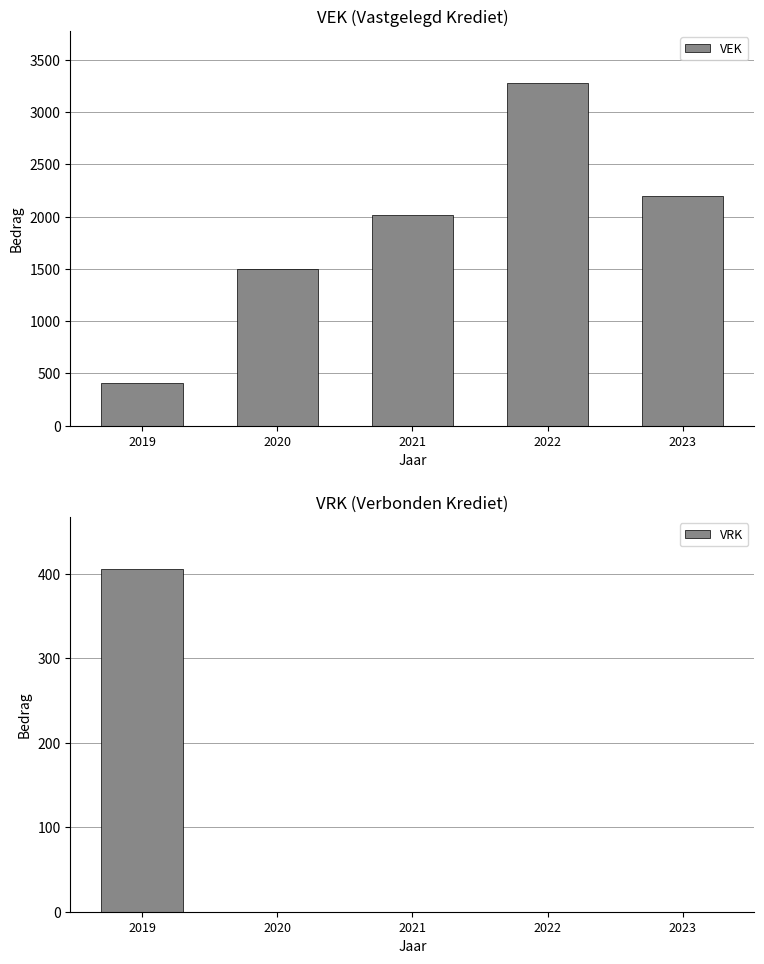

Are the bars horizontal?

No